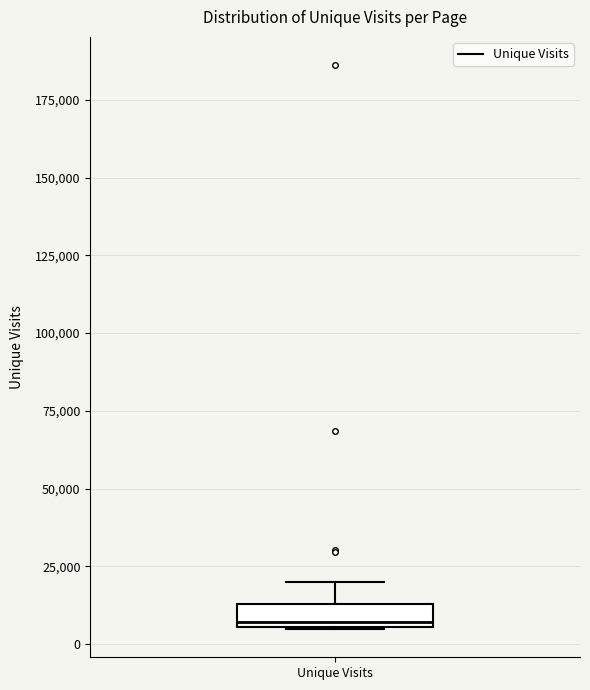

Transcribe this box plot: give where the median line is, the range the box spans, and where the two whiskers end, as read against the y-axis. The values are not printed on the chart, so give them approximately, as read against the axis.

median 5000 (just above the box's lower edge), box 5000 to 15000, whiskers 5000 to 20000